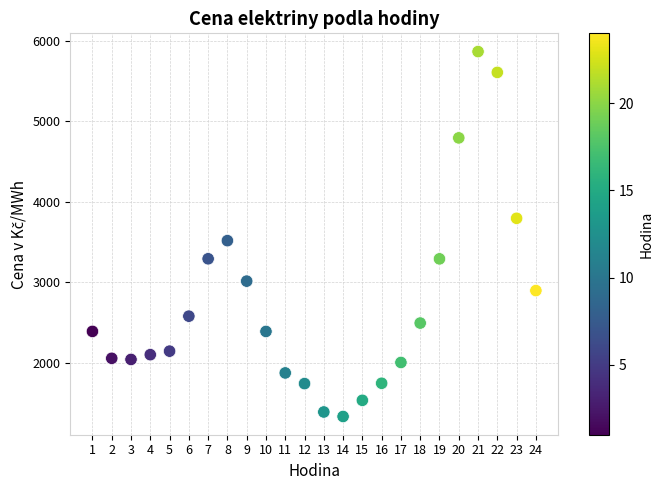

What Y value in the scatter plot is closest to 3600?

3517.9